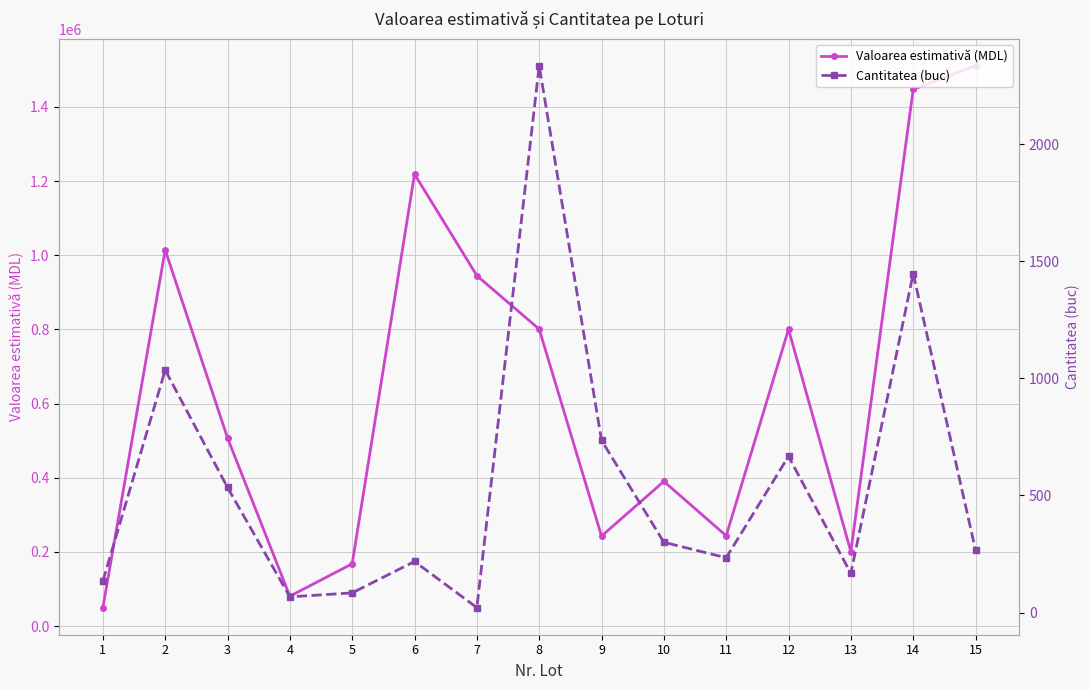

What is the greatest value displayed?

1510798